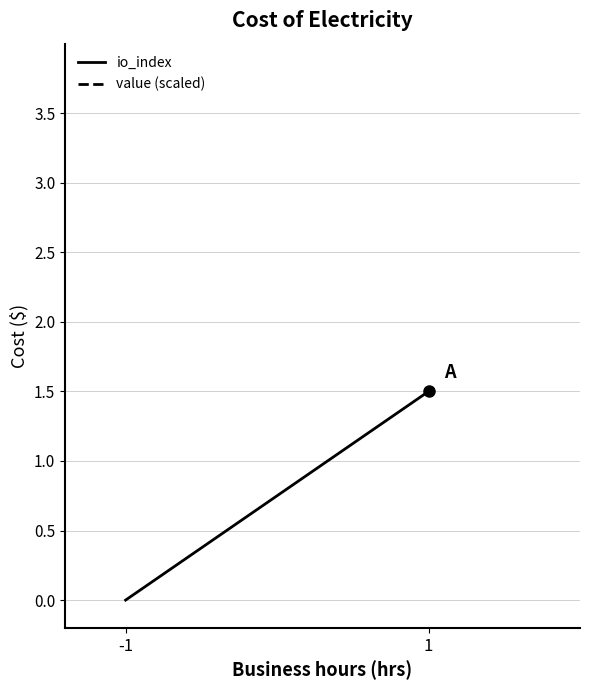

What is the highest value of the value (scaled) series?

60.0